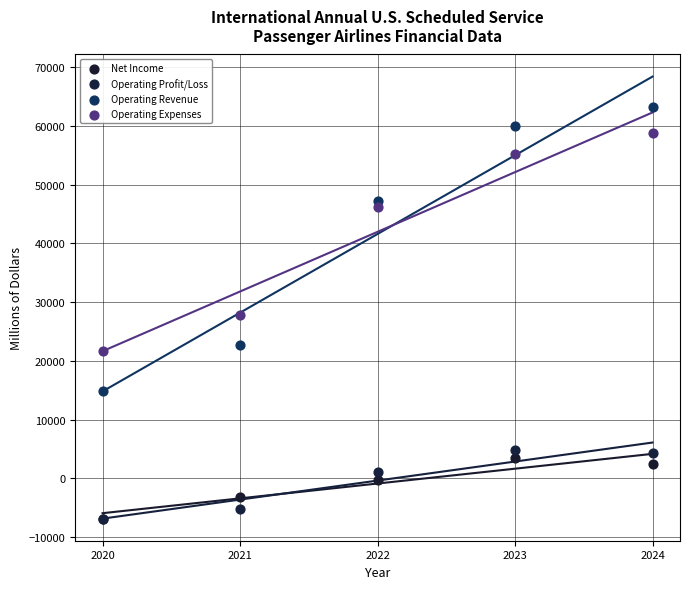

In the Operating Expenses series, what Y value is closest to 40261?

46226.7